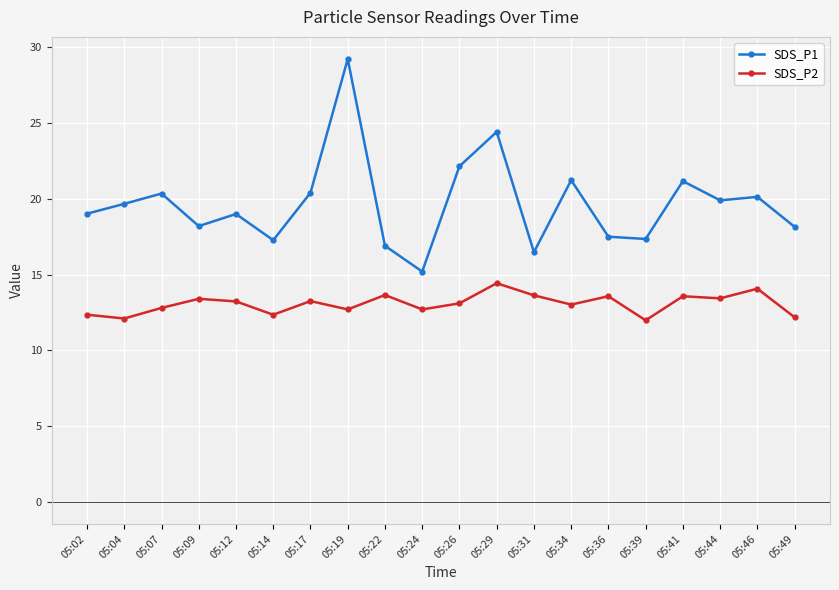

The value of SDS_P1 at 05:41 is 21.2. True or false?

True